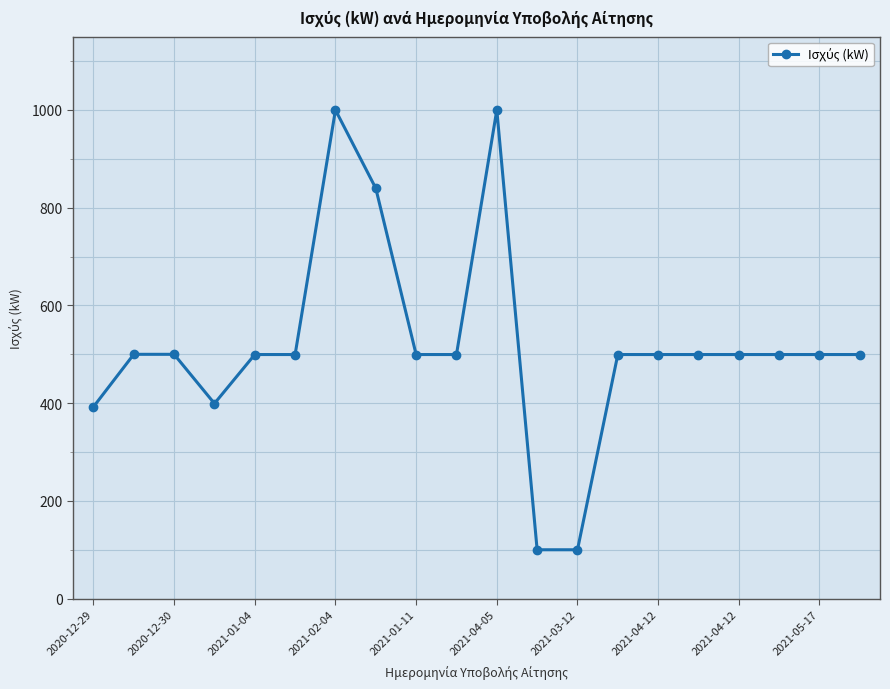

True or false: there are more than 1 points higher than both neighbors.

True